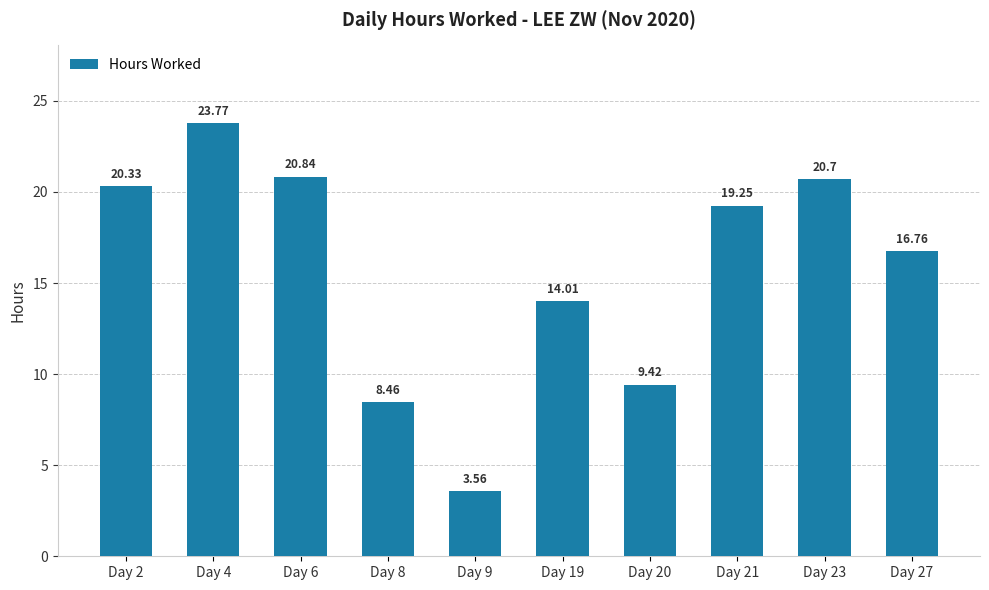

How many data points does each series have?

10